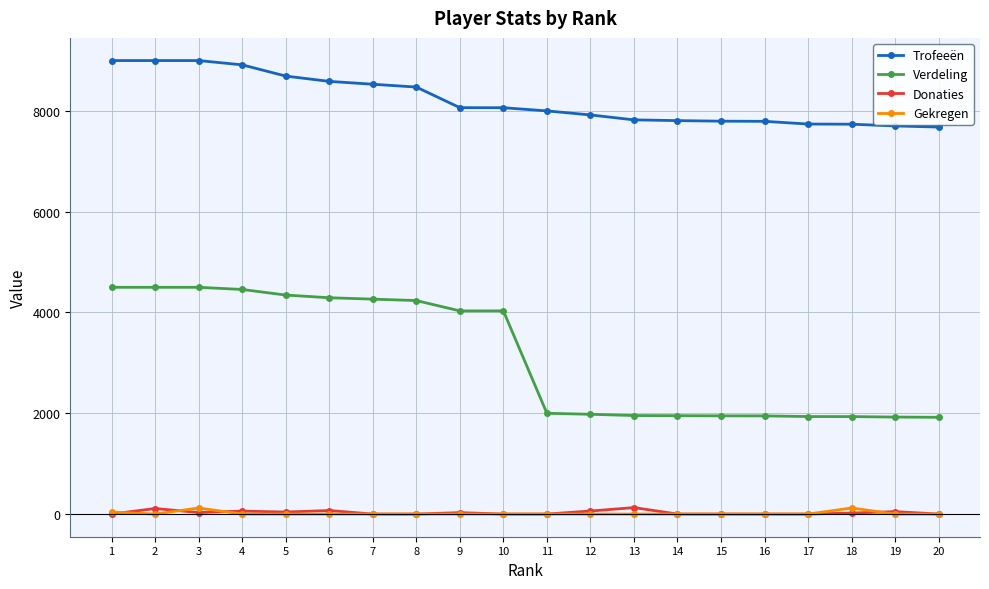

What is the difference between the highest and lowest values at 4?

8915